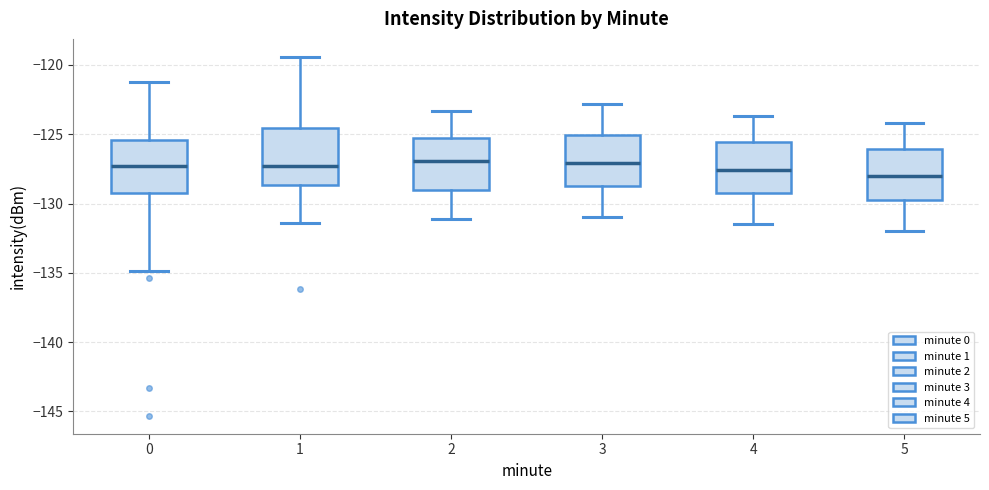

Which box has the lowest median line?

5